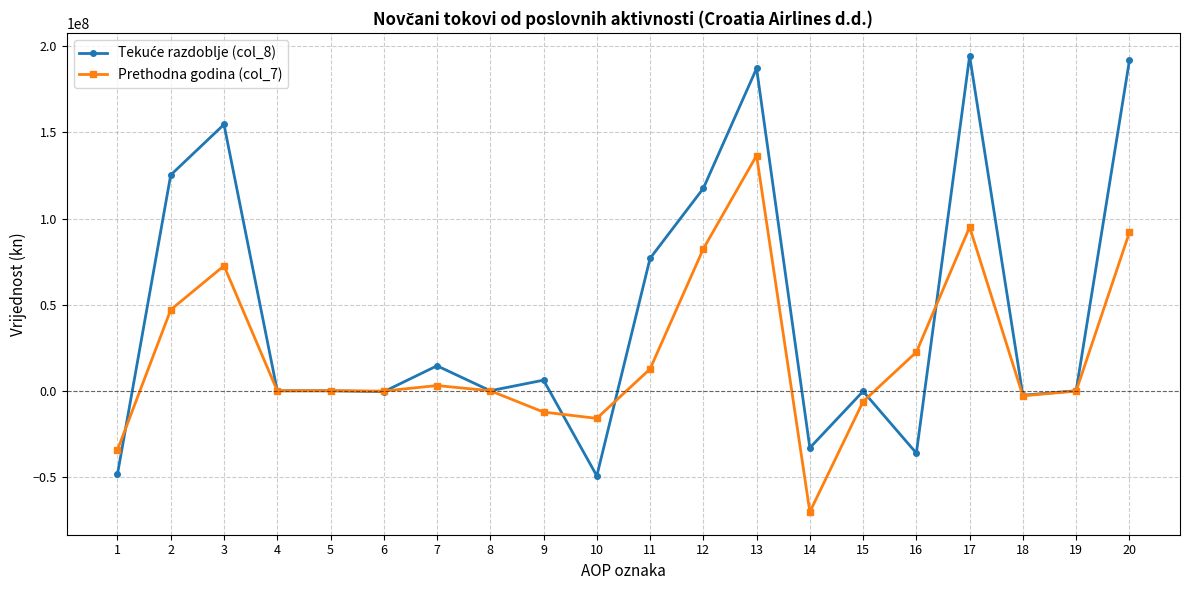

What is the minimum value shown in the chart?

-70352987